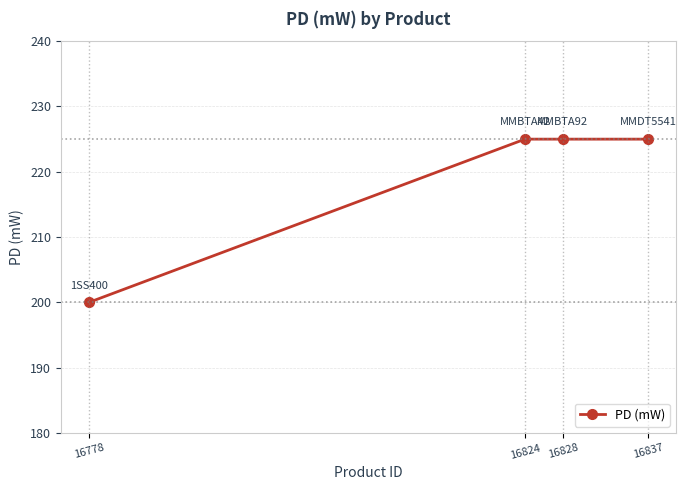

What is the maximum value shown in the chart?

225